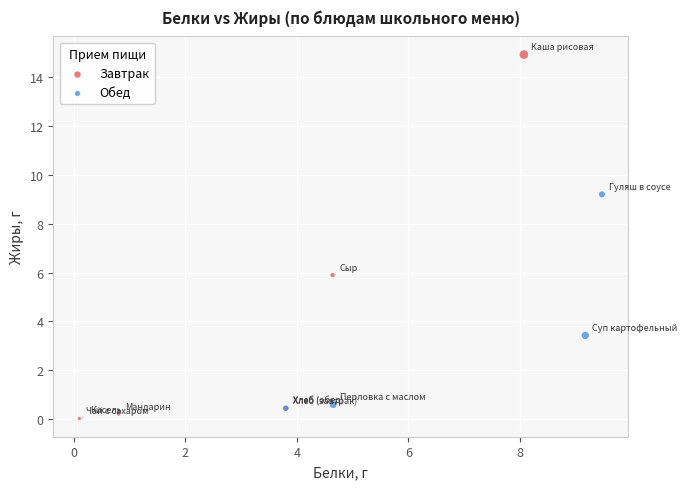

What are all the series names shown in the legend?

Завтрак, Обед